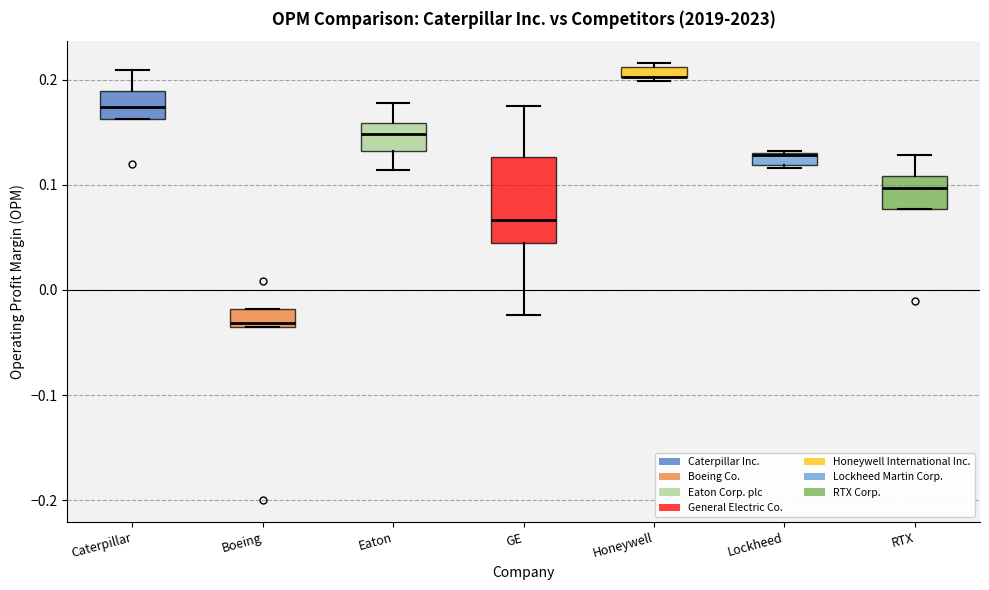

Comparing the boxes themselves (not the whiskers), which one is the tallest?

GE